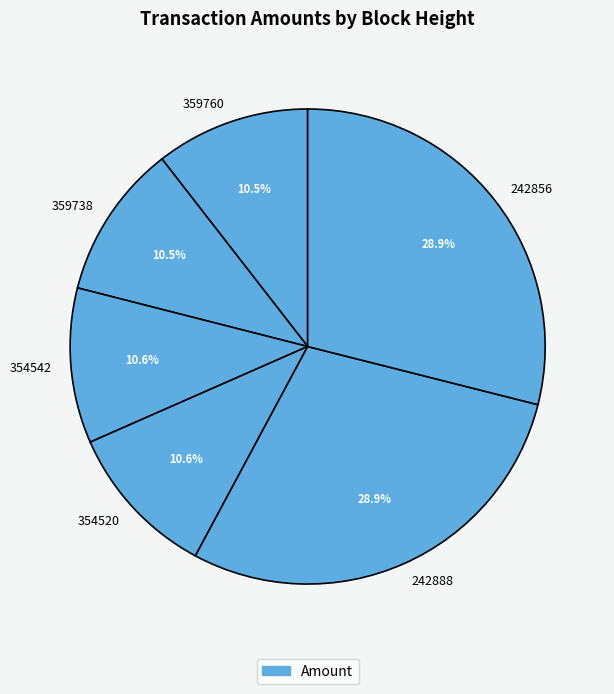

What portion of the pie excludes 359760?

89.5%